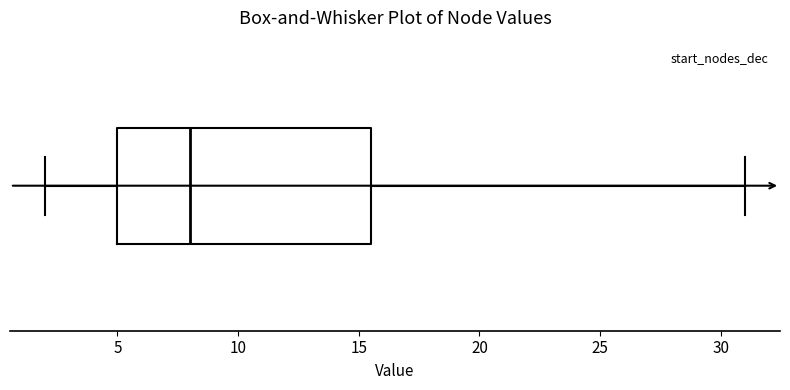

Transcribe this box plot: give where the median line is, the range the box spans, and where the two whiskers end, as read against the x-axis. The values are not printed on the chart, so give them approximately, as read against the axis.

median 8.0, box 5.0 to 15.5, whiskers 2.0 to 31.0